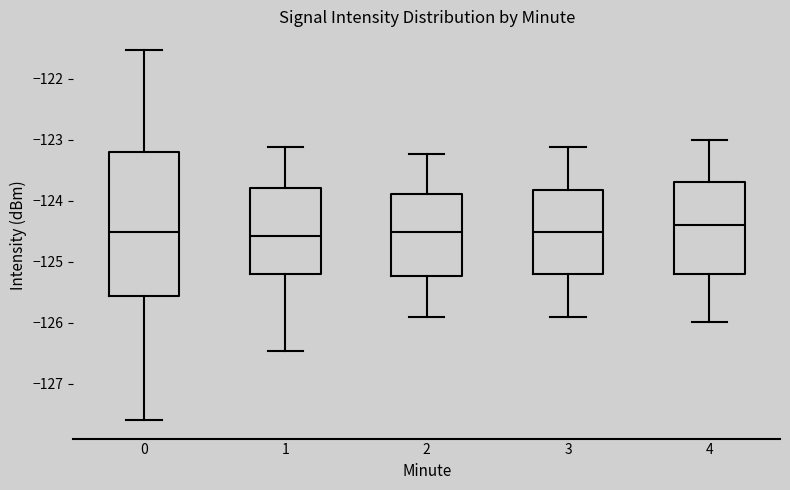

Reading left to right, read every box against the y-axis: the position of its median line, the range the box covers, and the ends of its whiskers. The values are not printed on the chart, so give them approximately, as read against the axis.

0: median -124.5, box -125.6 to -123.2, whiskers -127.6 to -121.5
1: median -124.6, box -125.2 to -123.8, whiskers -126.5 to -123.1
2: median -124.5, box -125.2 to -123.9, whiskers -125.9 to -123.2
3: median -124.5, box -125.2 to -123.8, whiskers -125.9 to -123.1
4: median -124.4, box -125.2 to -123.7, whiskers -126.0 to -123.0